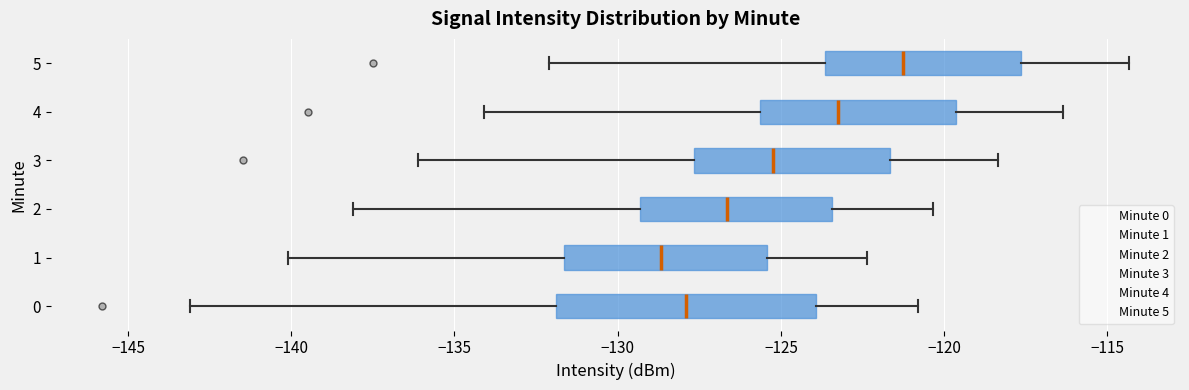

Reading bottom to top, transcribe this box plot: for each box, give where its median line is, the range the box spans, and where its two whiskers end, as read against the x-axis. The values are not printed on the chart, so give them approximately, as read against the axis.

0: median -128.0, box -132.0 to -124.0, whiskers -143.0 to -121.0
1: median -128.5, box -131.5 to -125.5, whiskers -140.0 to -122.5
2: median -126.5, box -129.5 to -123.5, whiskers -138.0 to -120.5
3: median -125.5, box -127.5 to -121.5, whiskers -136.0 to -118.5
4: median -123.5, box -125.5 to -119.5, whiskers -134.0 to -116.5
5: median -121.5, box -123.5 to -117.5, whiskers -132.0 to -114.5